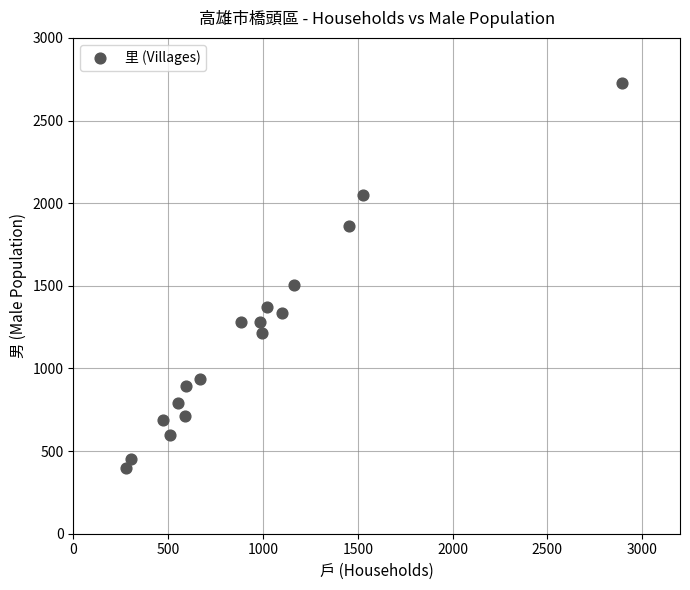

What is the range of X values (max minus min)?

2619